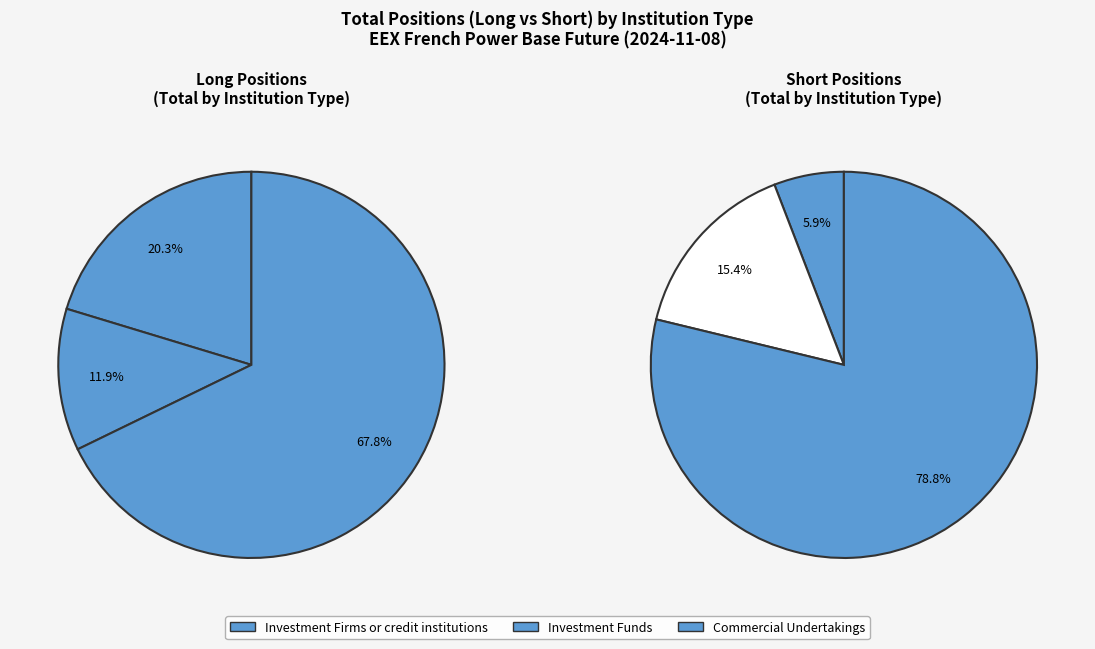

Which category has the biggest portion of the pie?

Commercial Undertakings